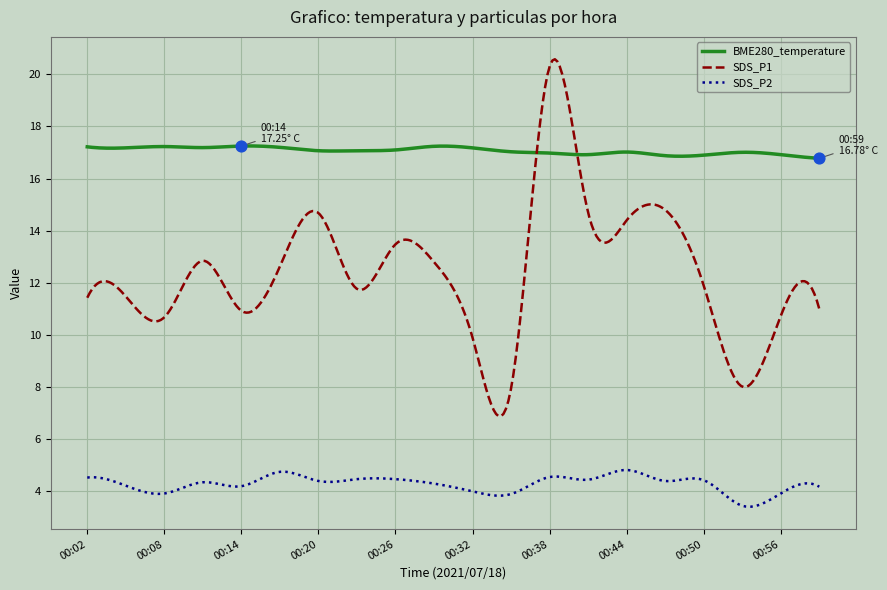

Is the value of SDS_P1 at 00:05 greater than the value of SDS_P2 at 00:32?

Yes